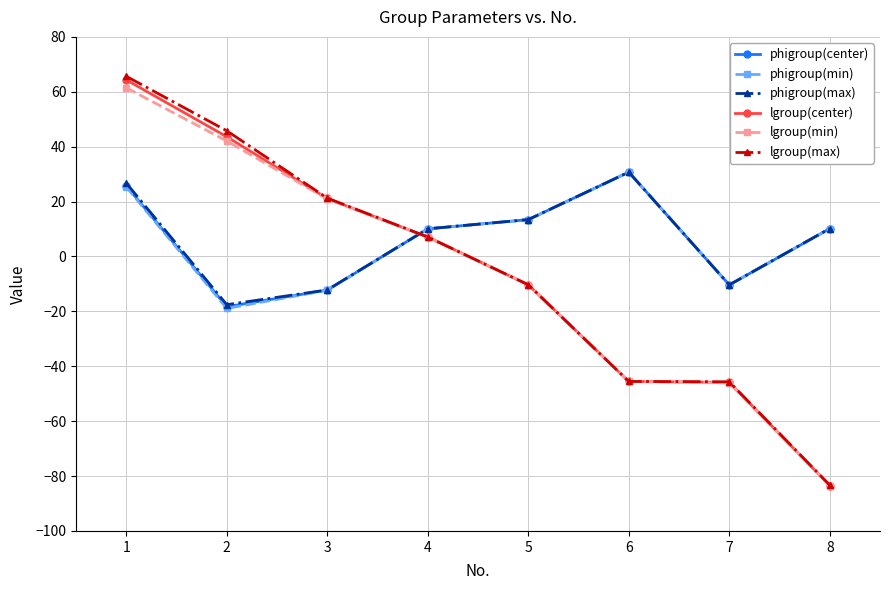

What is the total value across all series at 4?

51.4